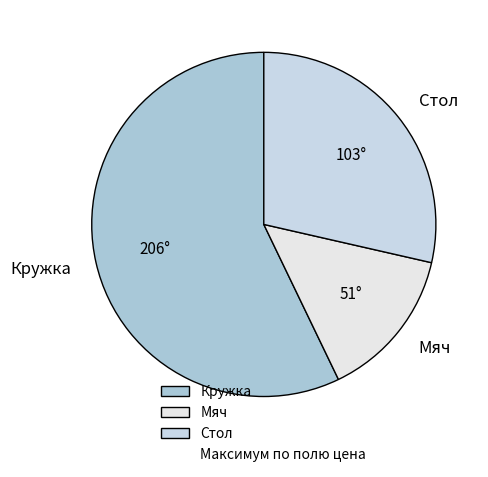

Rank the categories by value from lowest to highest.

Мяч, Стол, Кружка